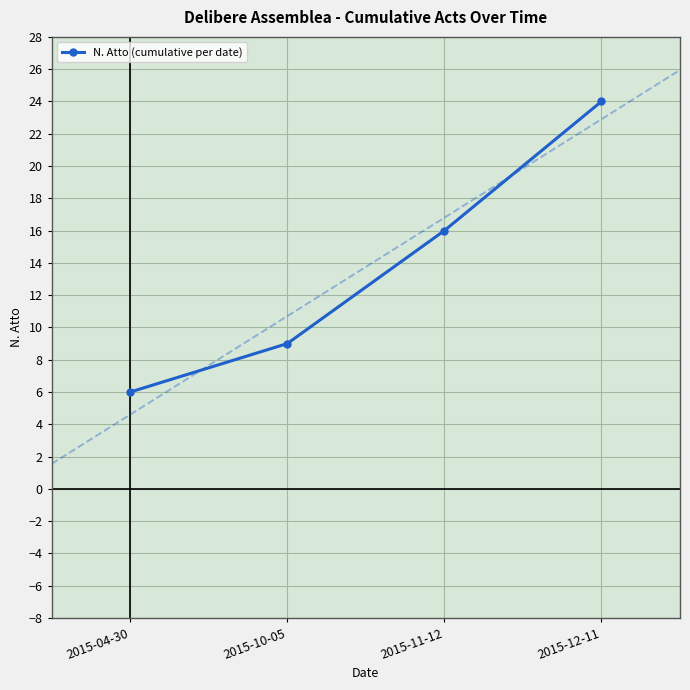

The chart shows a value of 24 at 2015-12-11. True or false?

True